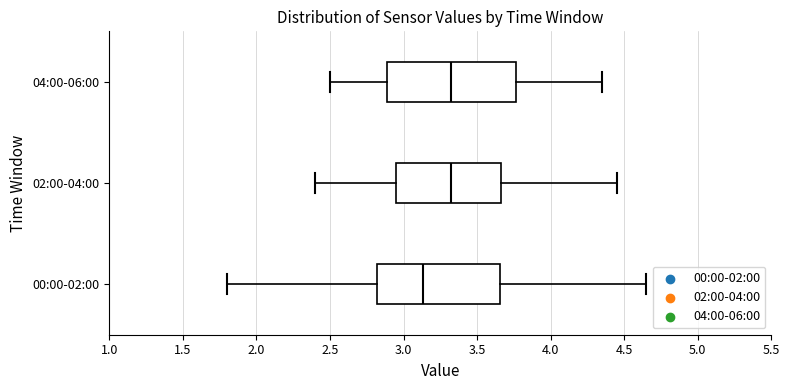

Where does the median line of the box for 00:00-02:00 sit on the x-axis? The values are not printed on the chart, so give them approximately, as read against the axis.

3.15